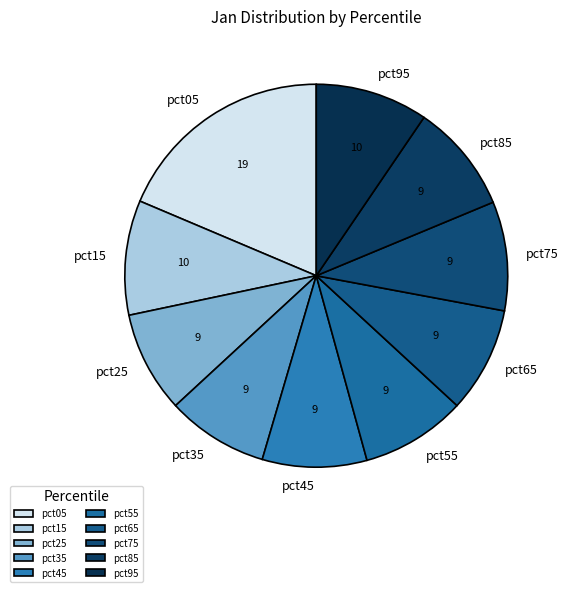

Does pct35 represent more than half of the total?

No